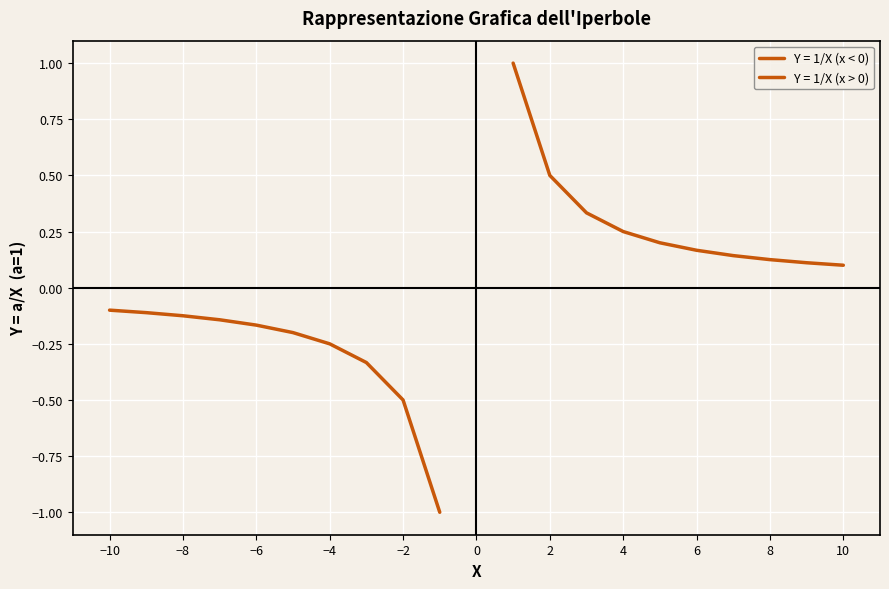

Where is the data nearest to the value 0?

-10